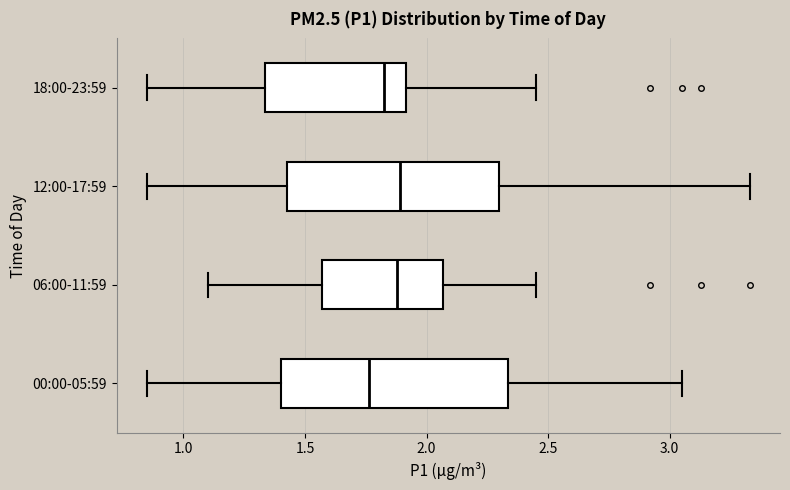

Reading bottom to top, read every box against the x-axis: the position of its median line, the range the box covers, and the ends of its whiskers. The values are not printed on the chart, so give them approximately, as read against the axis.

00:00-05:59: median 1.75, box 1.40 to 2.35, whiskers 0.85 to 3.05
06:00-11:59: median 1.90, box 1.55 to 2.05, whiskers 1.10 to 2.45
12:00-17:59: median 1.90, box 1.45 to 2.30, whiskers 0.85 to 3.35
18:00-23:59: median 1.85, box 1.35 to 1.90, whiskers 0.85 to 2.45